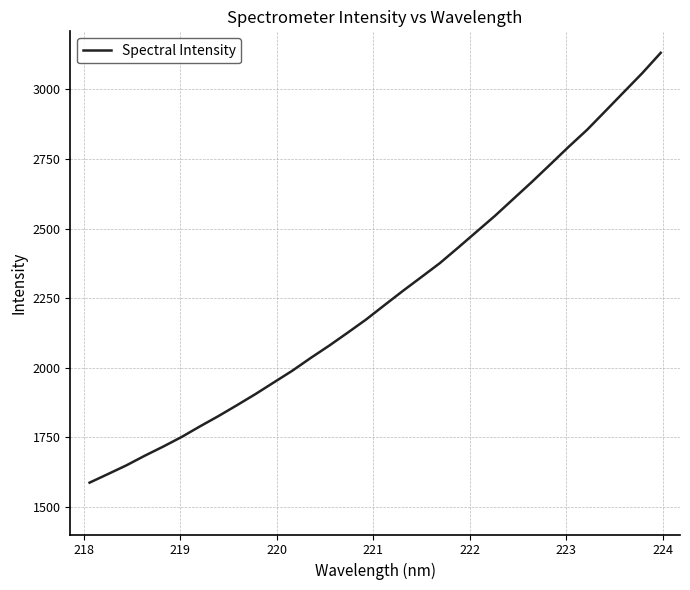

What is the difference between the maximum and minimum values?

1545.4